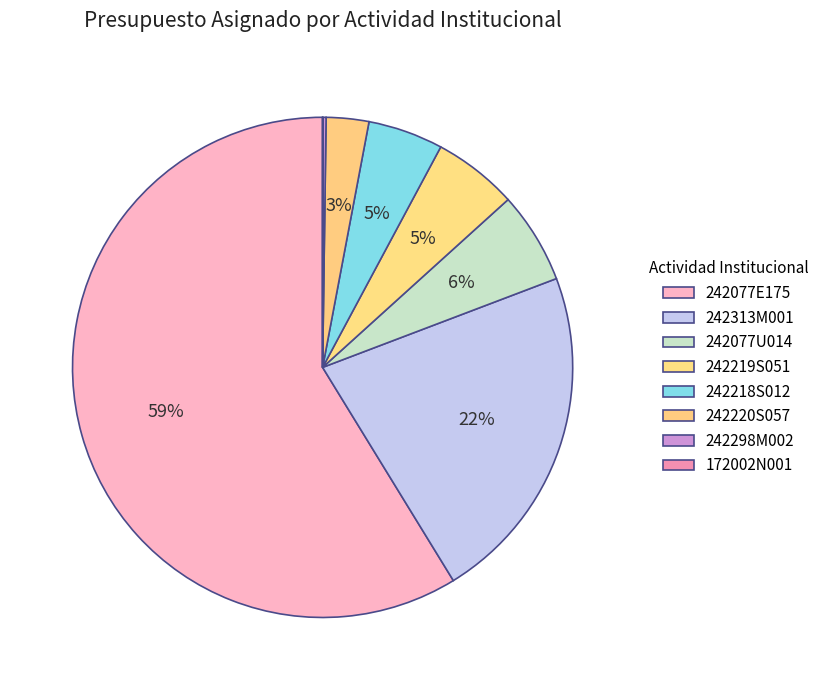

What is the change in value from 242077U014 to 242219S051?

-6000753